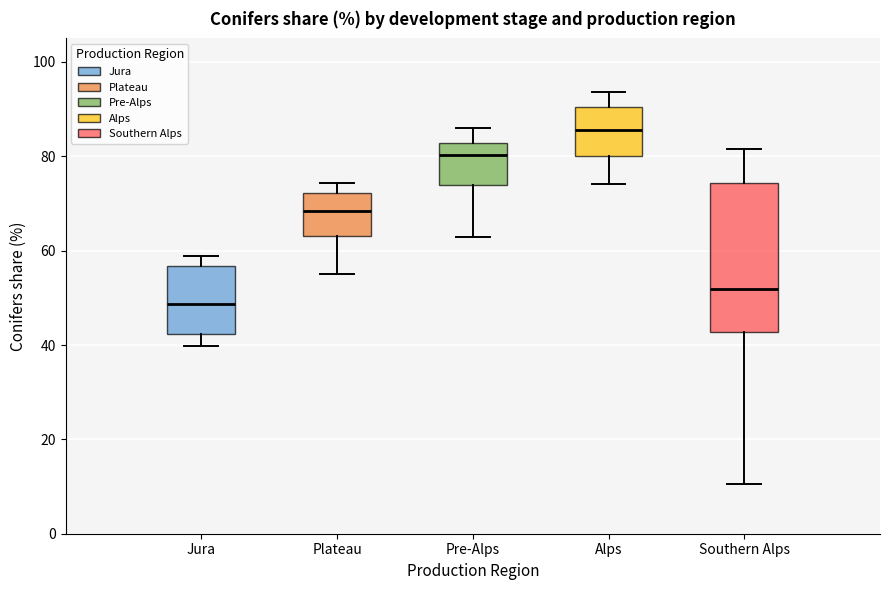

Reading left to right, read every box against the y-axis: the position of its median line, the range the box covers, and the ends of its whiskers. The values are not printed on the chart, so give them approximately, as read against the axis.

Jura: median 48, box 42 to 56, whiskers 40 to 58
Plateau: median 68, box 64 to 72, whiskers 56 to 74
Pre-Alps: median 80, box 74 to 82, whiskers 64 to 86
Alps: median 86, box 80 to 90, whiskers 74 to 94
Southern Alps: median 52, box 42 to 74, whiskers 10 to 82